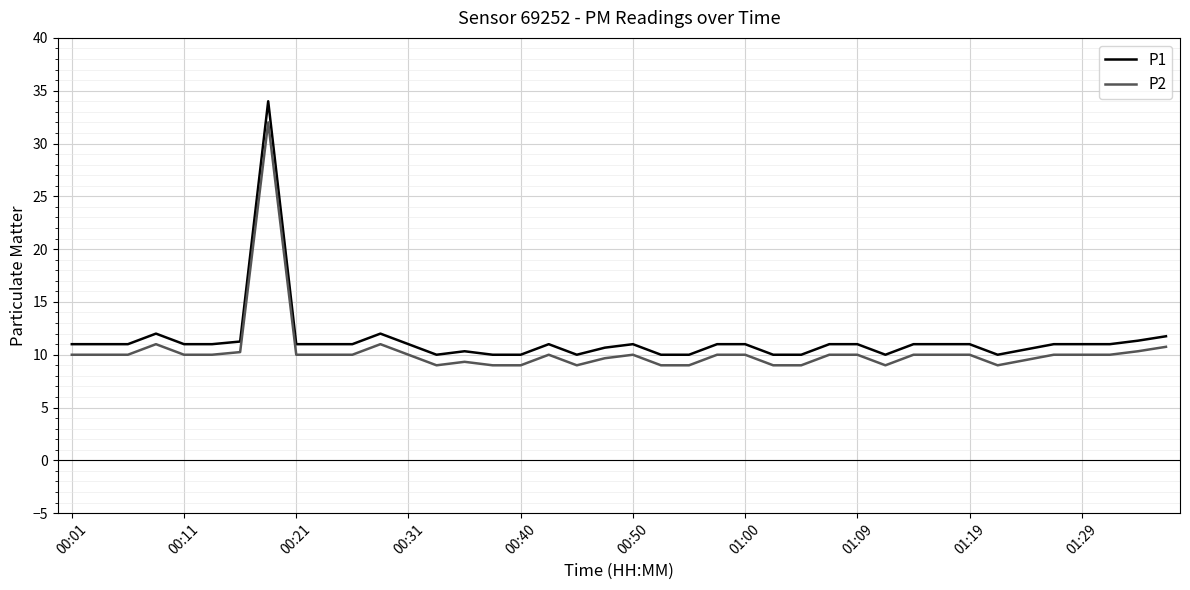

Which series has the widest spread of values?

P1